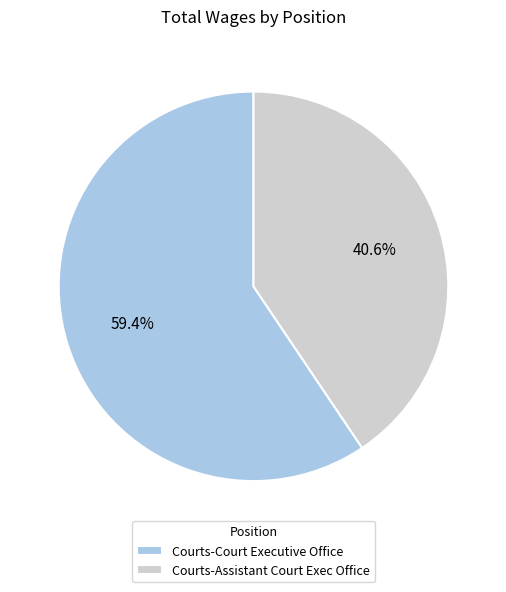

To the nearest percent, what percentage of the pie is Courts-Court Executive Office?

59%